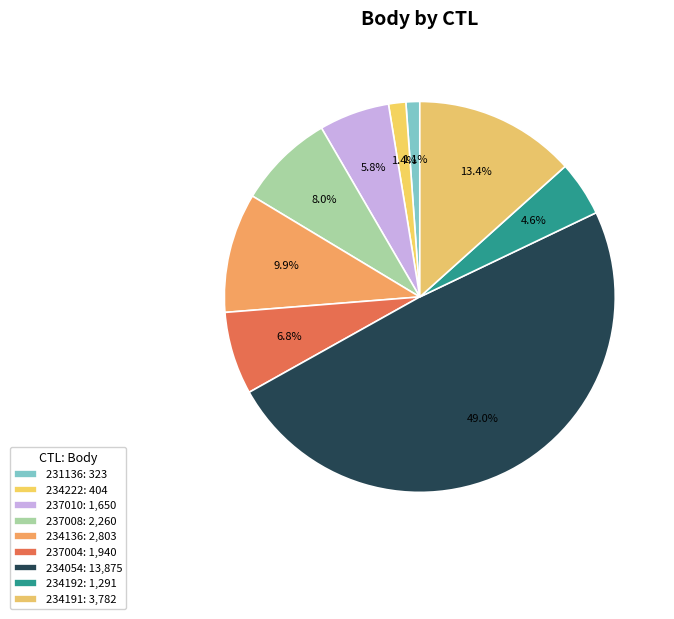

How many slices are in this pie chart?

9